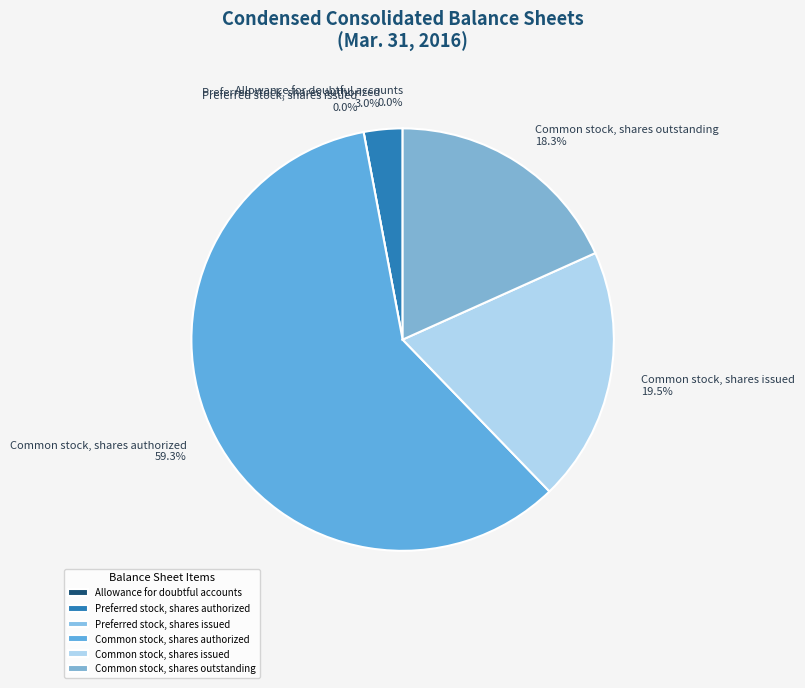

Count the number of slices in the pie.

6